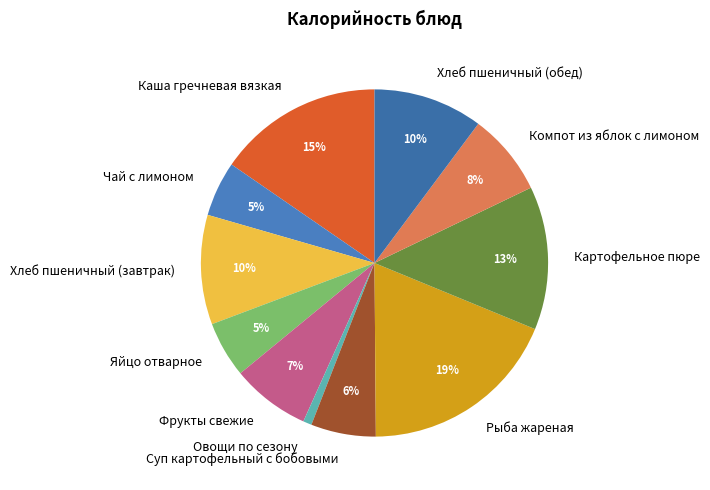

True or false: Картофельное пюре accounts for 13% of the total.

True